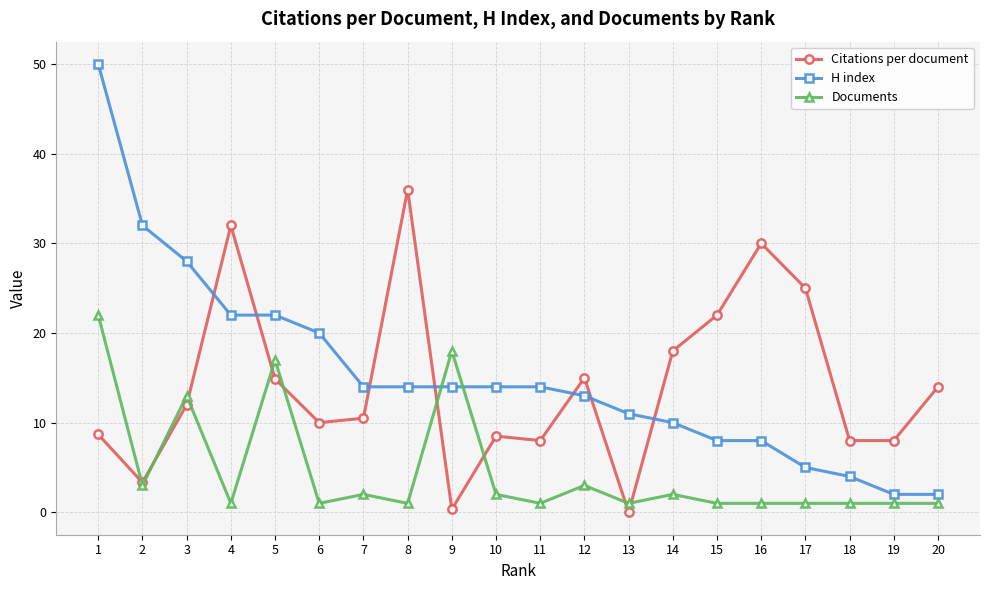

At 5, list the series in order from largest to smallest.

H index, Documents, Citations per document